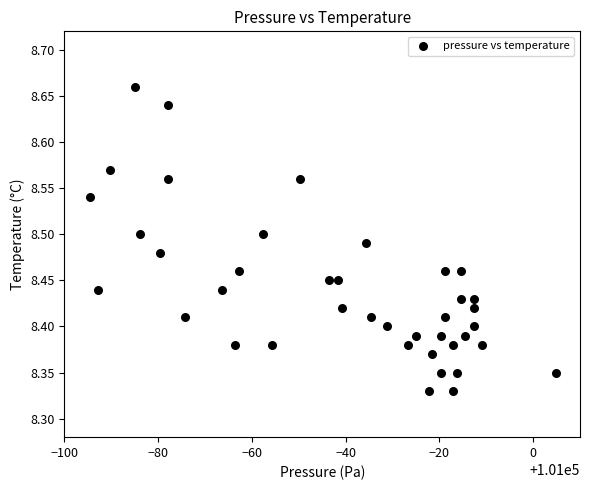

What is the range of Y values (max minus min)?

0.3